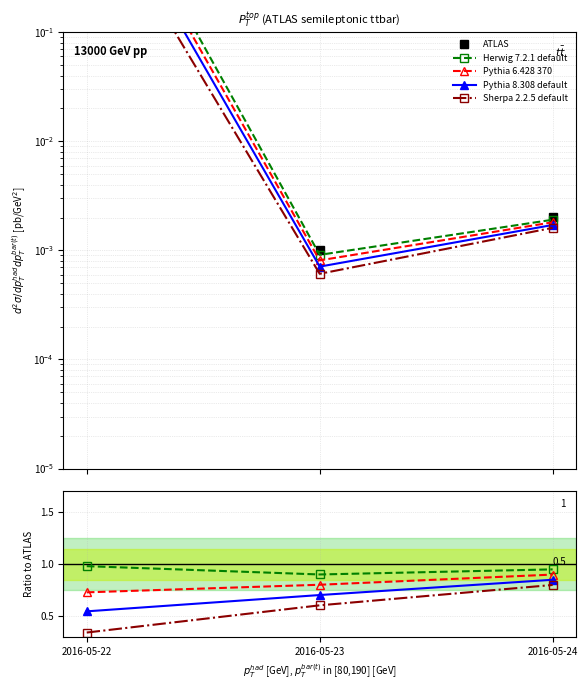

Count the number of data series in this chart.

5